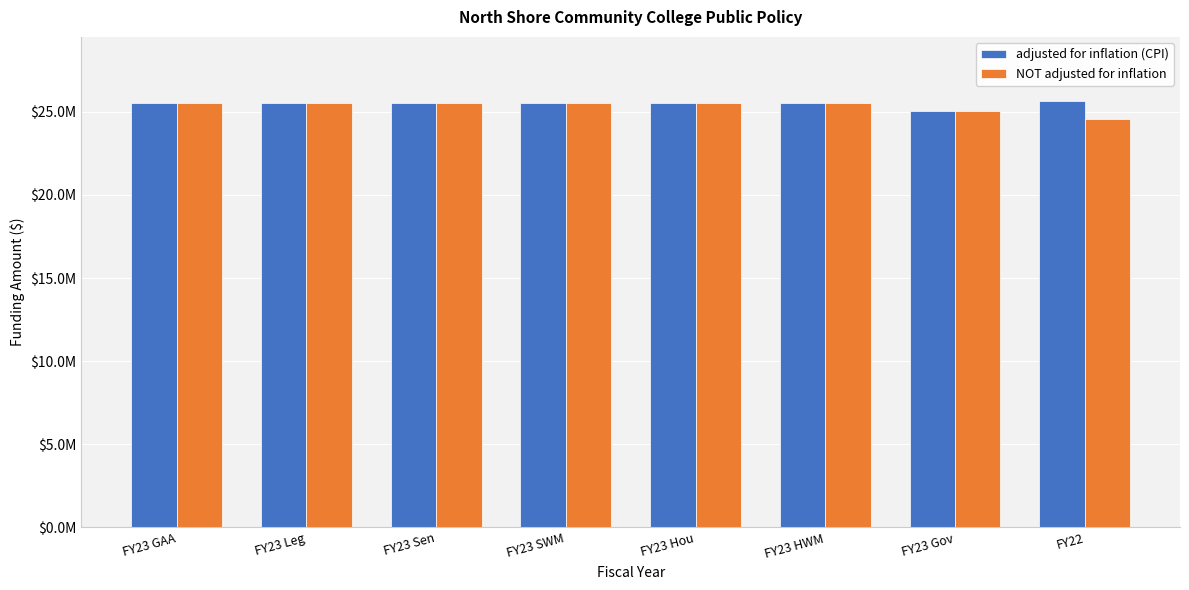

Does the chart contain stacked bars?

No